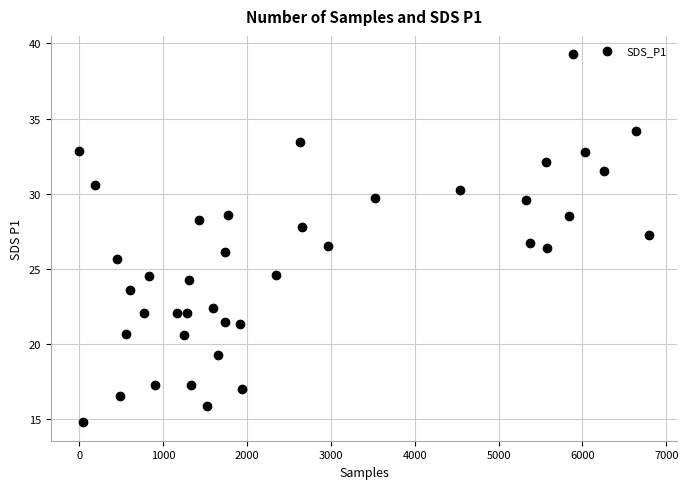

What is the range of X values (max minus min)?

6790.0